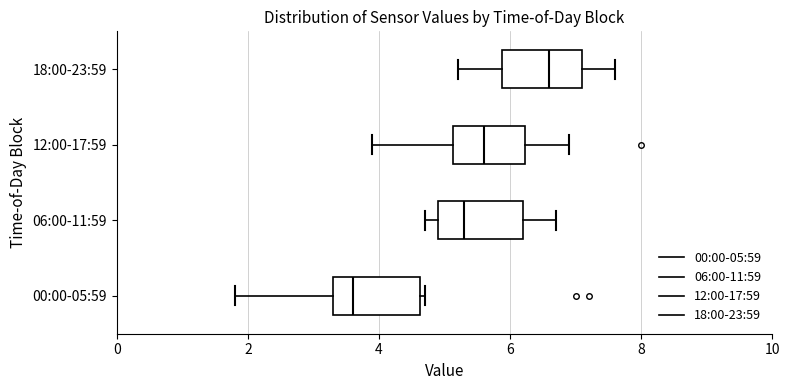

Where does the right whisker of the box for 18:00-23:59 end on the x-axis? The values are not printed on the chart, so give them approximately, as read against the axis.

7.6